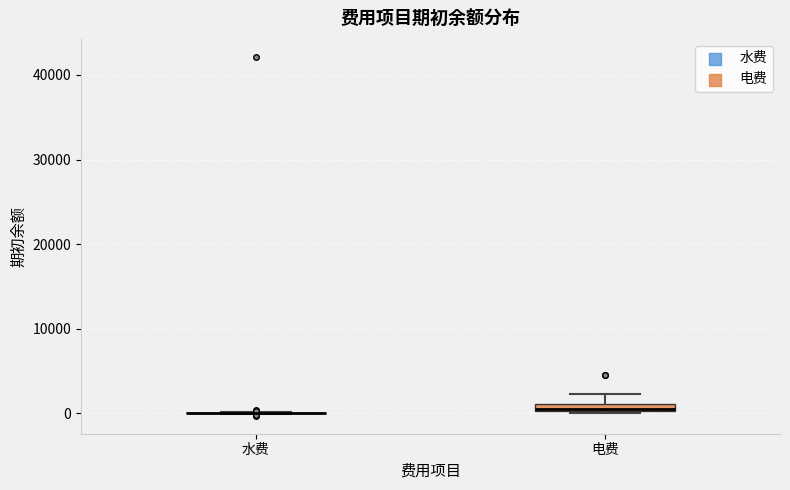

Where is the lower edge of the box for 电费 on the y-axis? The values are not printed on the chart, so give them approximately, as read against the axis.

0